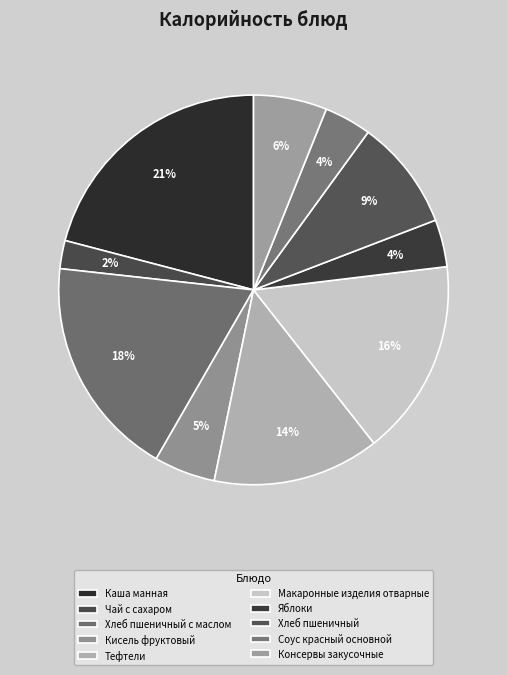

Rank the categories by value from highest to lowest.

Каша манная, Хлеб пшеничный с маслом, Макаронные изделия отварные, Тефтели, Хлеб пшеничный, Консервы закусочные, Кисель фруктовый, Яблоки, Соус красный основной, Чай с сахаром